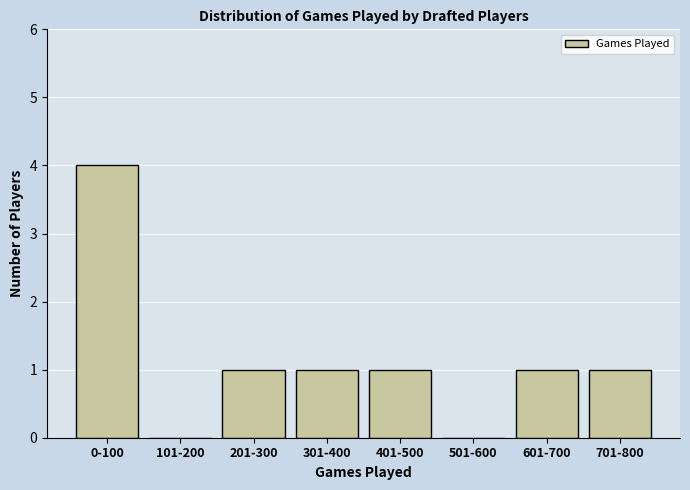

Reading right to left, transcribe all the data shown in this chart.

701-800=1	601-700=1	501-600=0	401-500=1	301-400=1	201-300=1	101-200=0	0-100=4